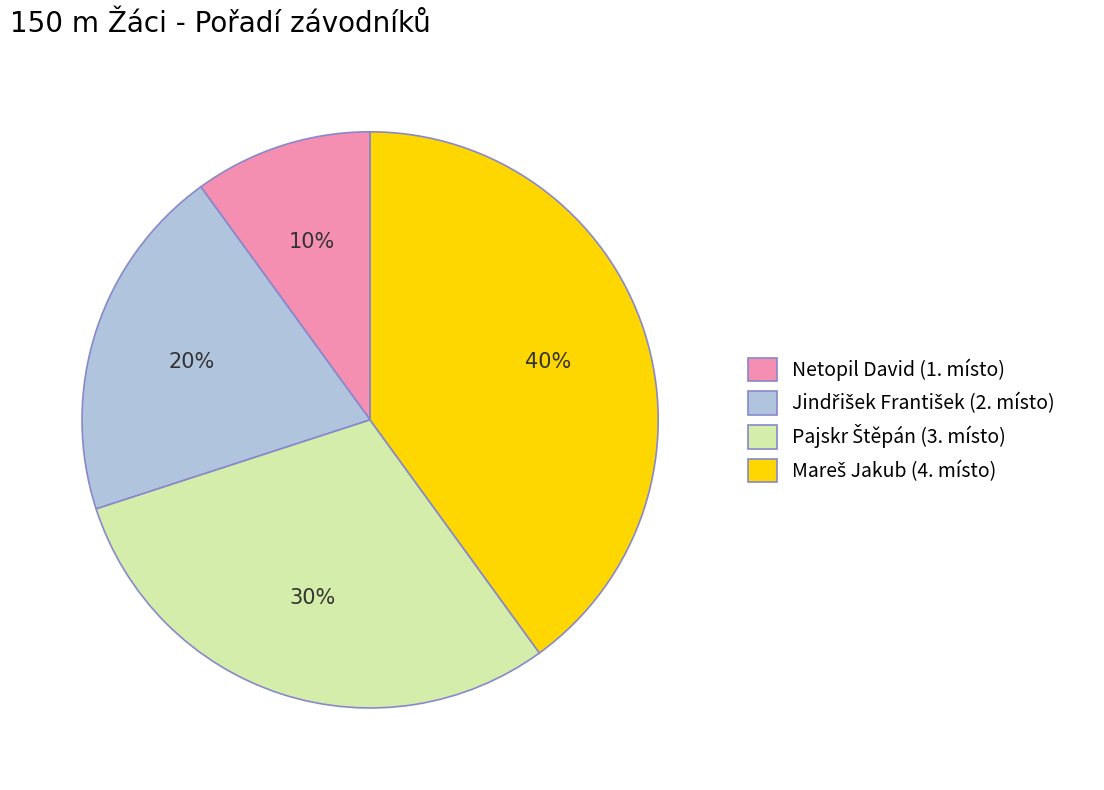

Count the number of slices in the pie.

4